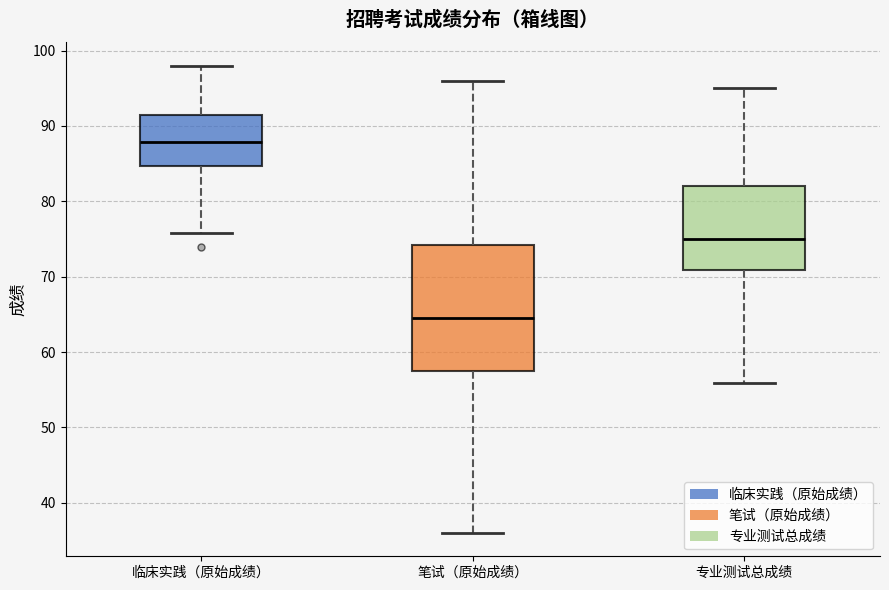

Comparing the boxes themselves (not the whiskers), which one is the tallest?

笔试（原始成绩）